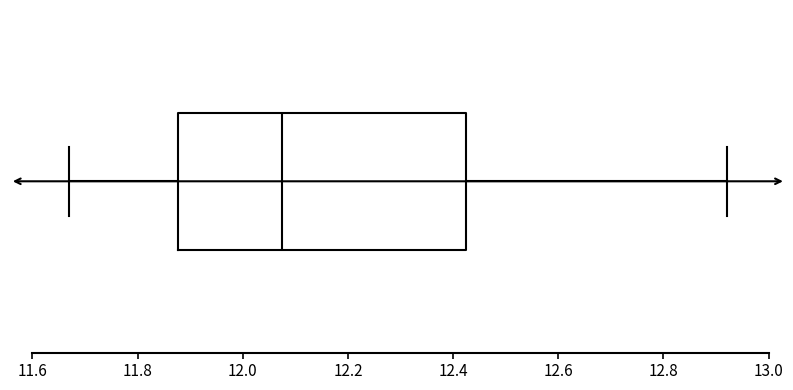

Where does the left whisker of the box end on the x-axis? The values are not printed on the chart, so give them approximately, as read against the axis.

11.68